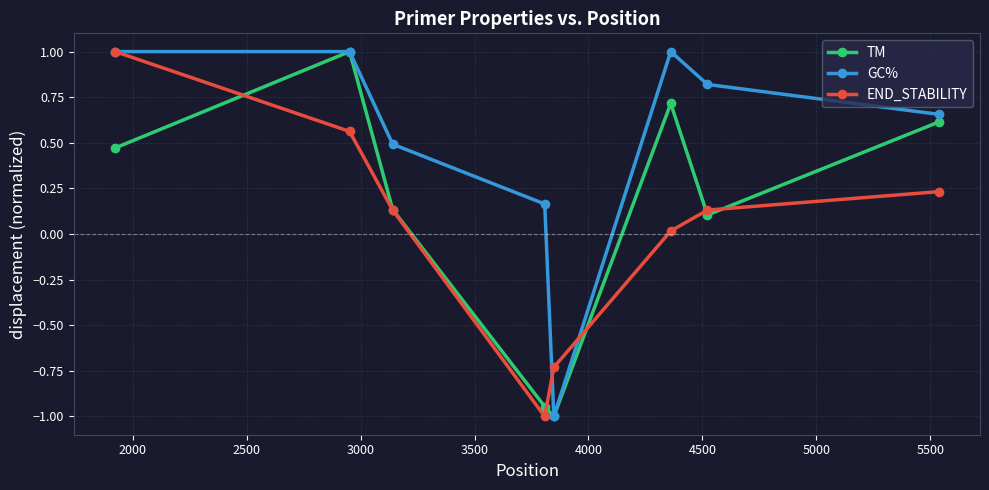

Which series has the largest total across all categories?

GC%